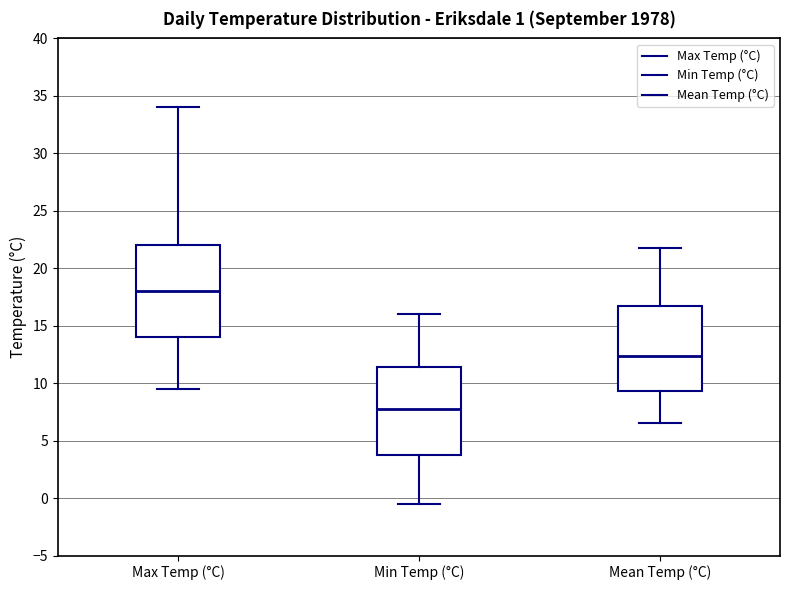

Which box's median line is the lowest?

Min Temp (°C)